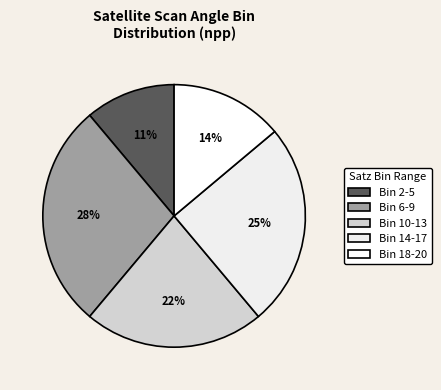

How many segments does this pie chart have?

5